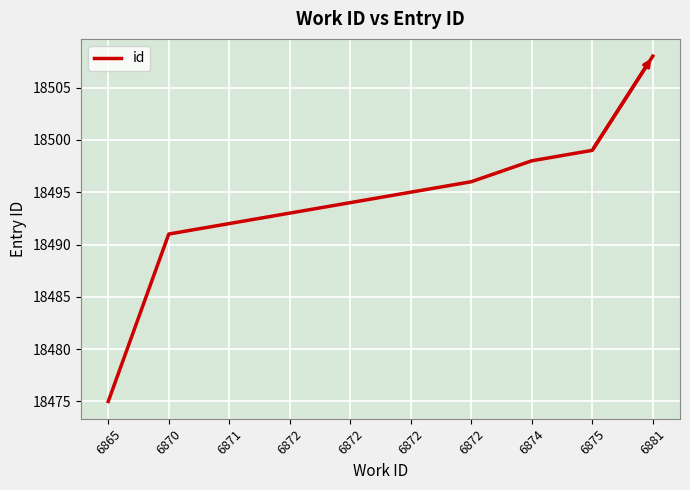

What is the average value?

18494